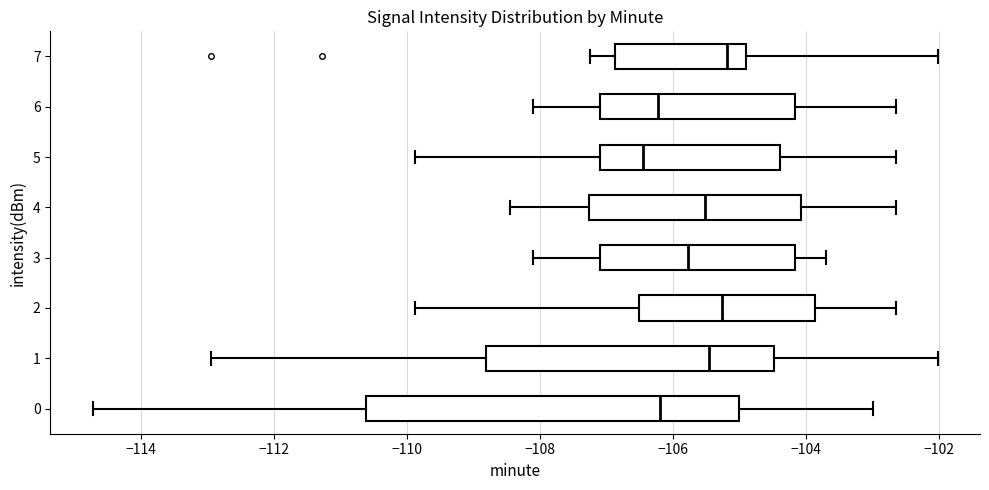

Comparing the boxes themselves (not the whiskers), which one is the widest?

0